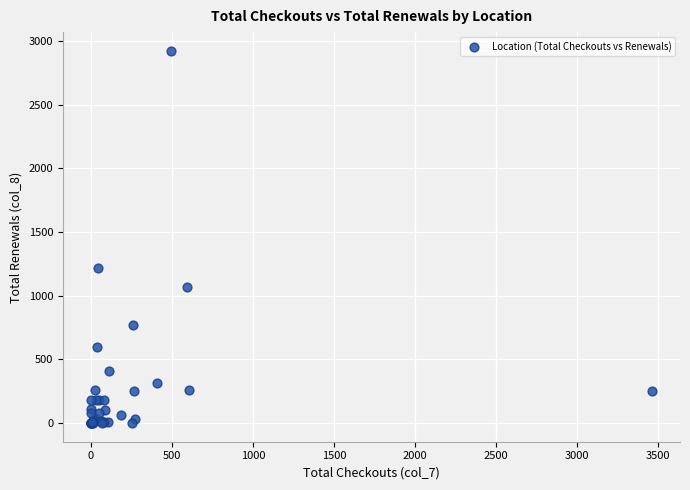

What Y value in the scatter plot is closest to 1462?

1216